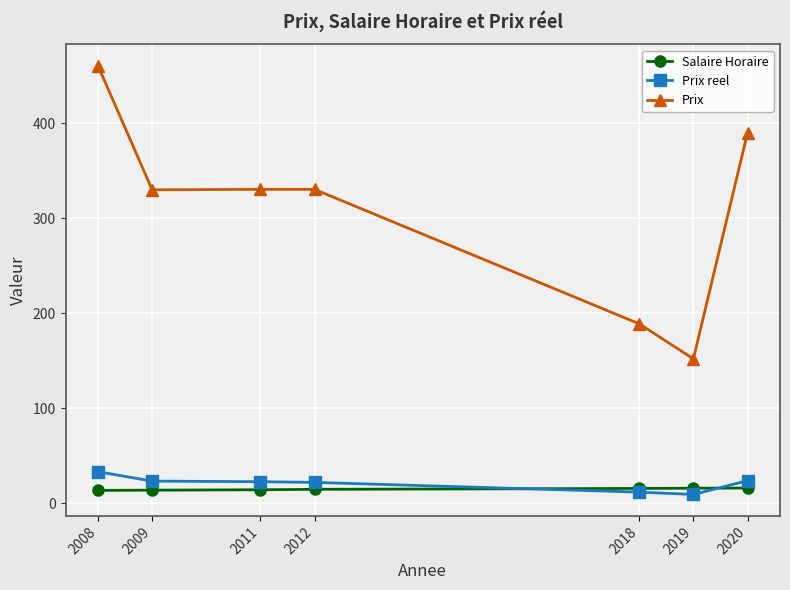

What is the average value of the Prix series?

311.8